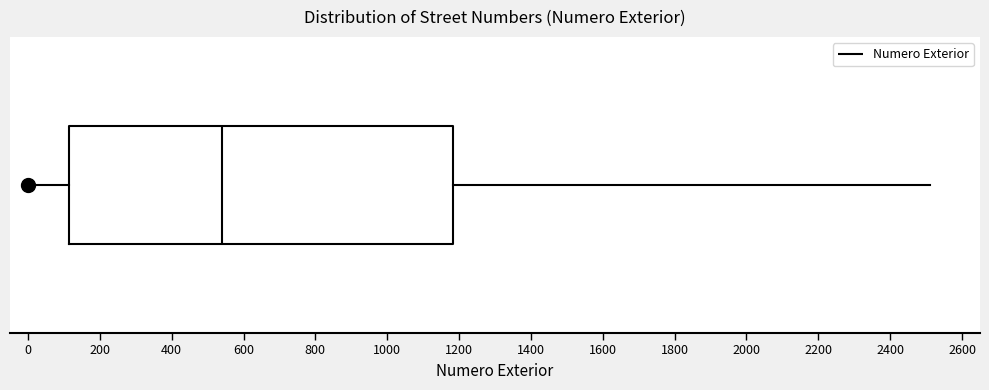

Transcribe this box plot: give where the median line is, the range the box spans, and where the two whiskers end, as read against the x-axis. The values are not printed on the chart, so give them approximately, as read against the axis.

median 540, box 120 to 1180, whiskers 0 to 2520